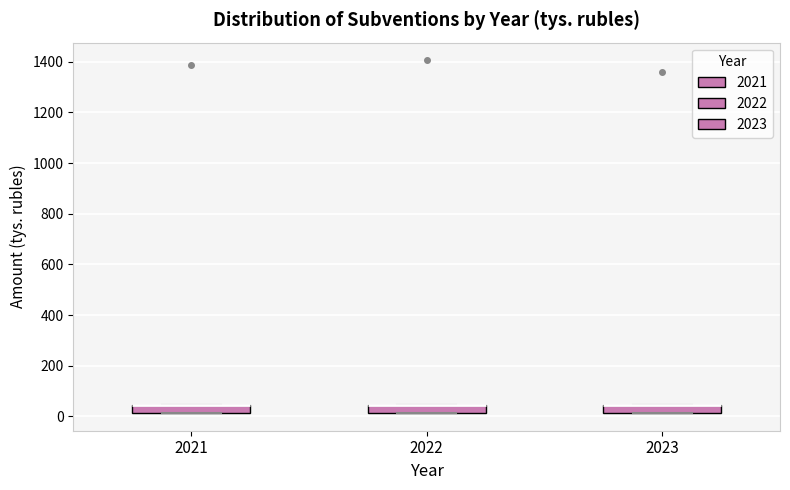

Reading left to right, read every box against the y-axis: the position of its median line, the range the box covers, and the ends of its whiskers. The values are not printed on the chart, so give them approximately, as read against the axis.

2021: median 40 (drawn on the box's upper edge), box 20 to 40, whiskers 20 to 40
2022: median 40 (drawn on the box's upper edge), box 20 to 40, whiskers 20 to 40
2023: median 40 (drawn on the box's upper edge), box 20 to 40, whiskers 20 to 40